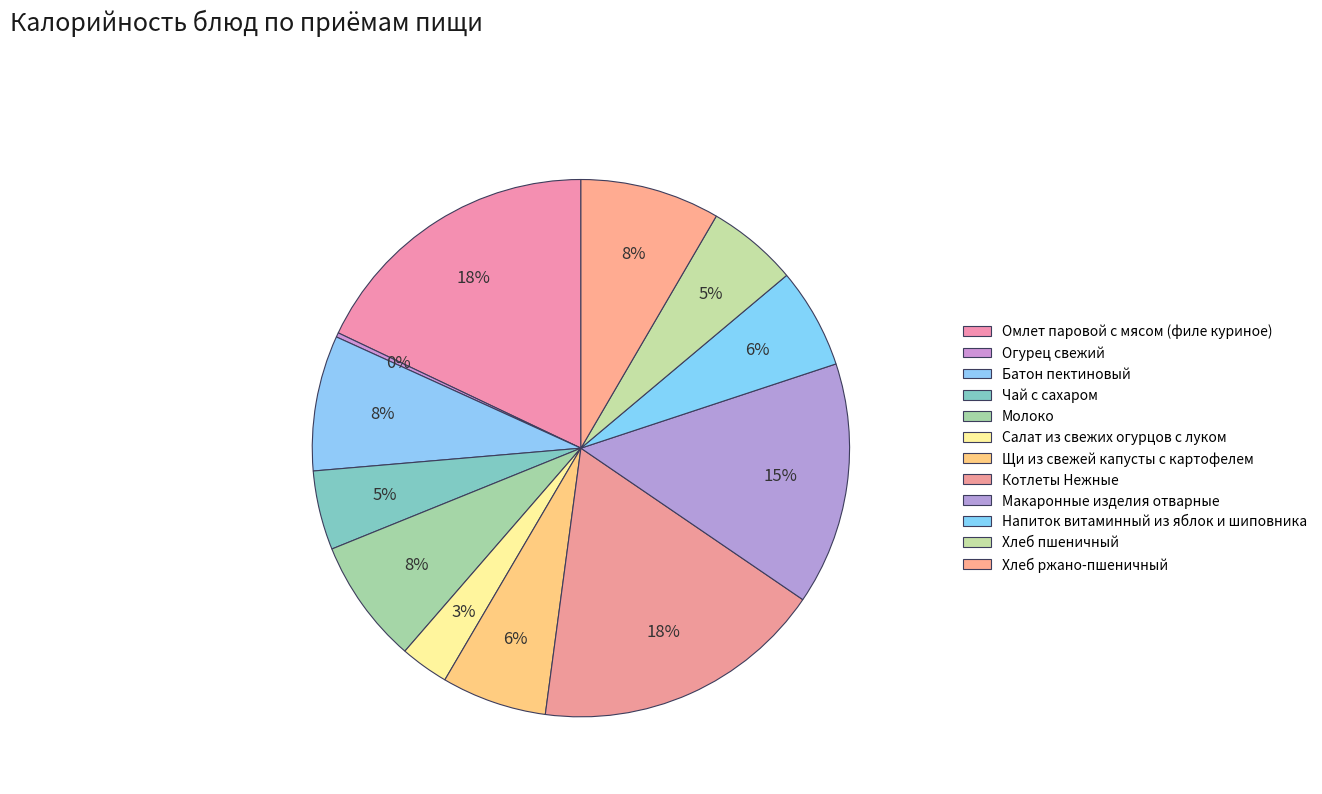

Does Хлеб пшеничный represent more than half of the total?

No